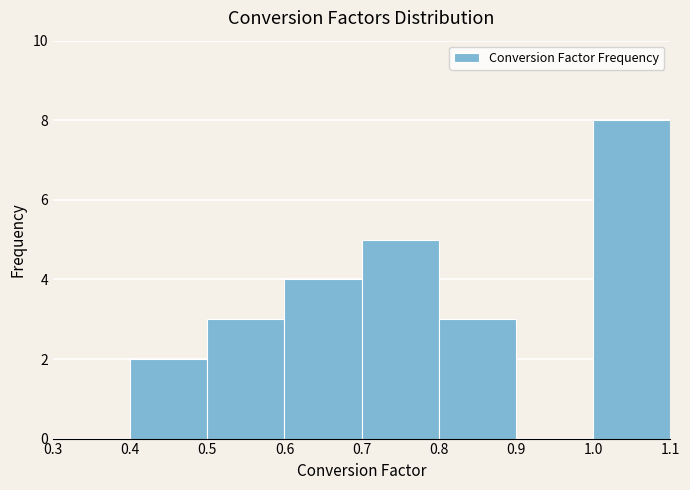

Reading left to right, transcribe this chart: for each bar, give the range it covers on the x-axis and its height. The values are not printed on the chart, so give them approximately, as read against the axis.

0.3 to 0.4: 0
0.4 to 0.5: 2
0.5 to 0.6: 3
0.6 to 0.7: 4
0.7 to 0.8: 5
0.8 to 0.9: 3
0.9 to 1.0: 0
1.0 to 1.1: 8